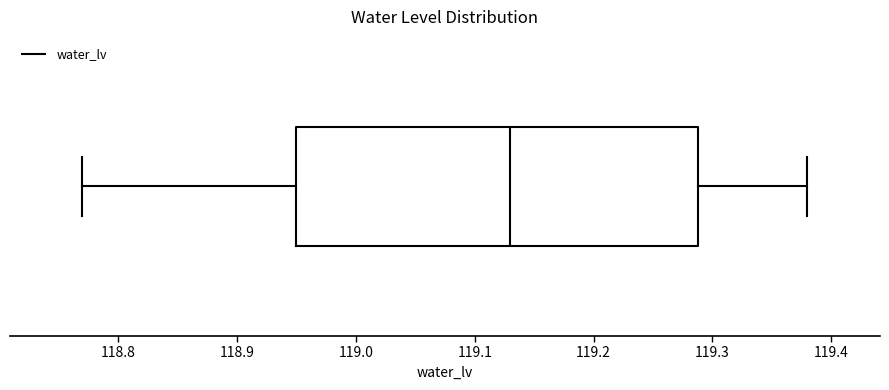

Transcribe this box plot: give where the median line is, the range the box spans, and where the two whiskers end, as read against the x-axis. The values are not printed on the chart, so give them approximately, as read against the axis.

median 119.13, box 118.95 to 119.29, whiskers 118.77 to 119.38